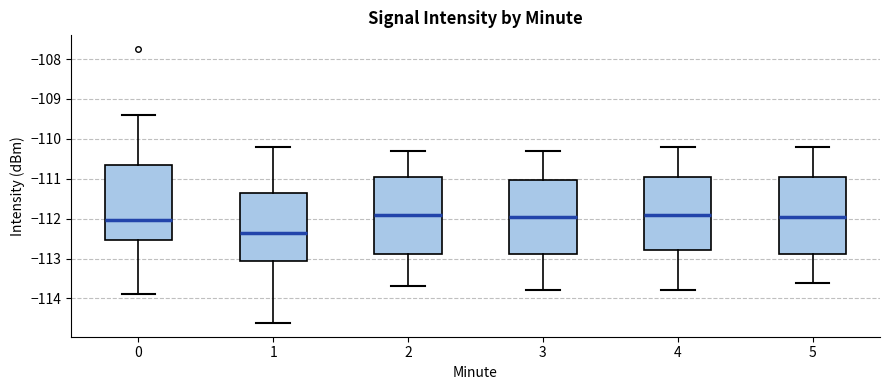

Reading left to right, transcribe this box plot: for each box, give where its median line is, the range the box spans, and where its two whiskers end, as read against the y-axis. The values are not printed on the chart, so give them approximately, as read against the axis.

0: median -112.0, box -112.5 to -110.6, whiskers -113.9 to -109.4
1: median -112.3, box -113.1 to -111.4, whiskers -114.6 to -110.2
2: median -111.9, box -112.9 to -110.9, whiskers -113.7 to -110.3
3: median -111.9, box -112.9 to -111.0, whiskers -113.8 to -110.3
4: median -111.9, box -112.8 to -110.9, whiskers -113.8 to -110.2
5: median -111.9, box -112.9 to -110.9, whiskers -113.6 to -110.2